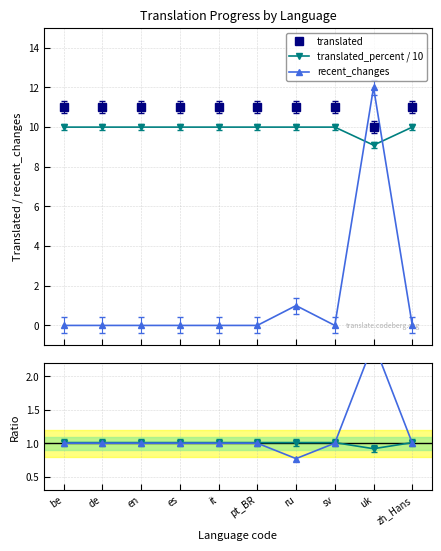

Is the value of recent_changes ratio at be greater than the value of recent_changes at ru?

No